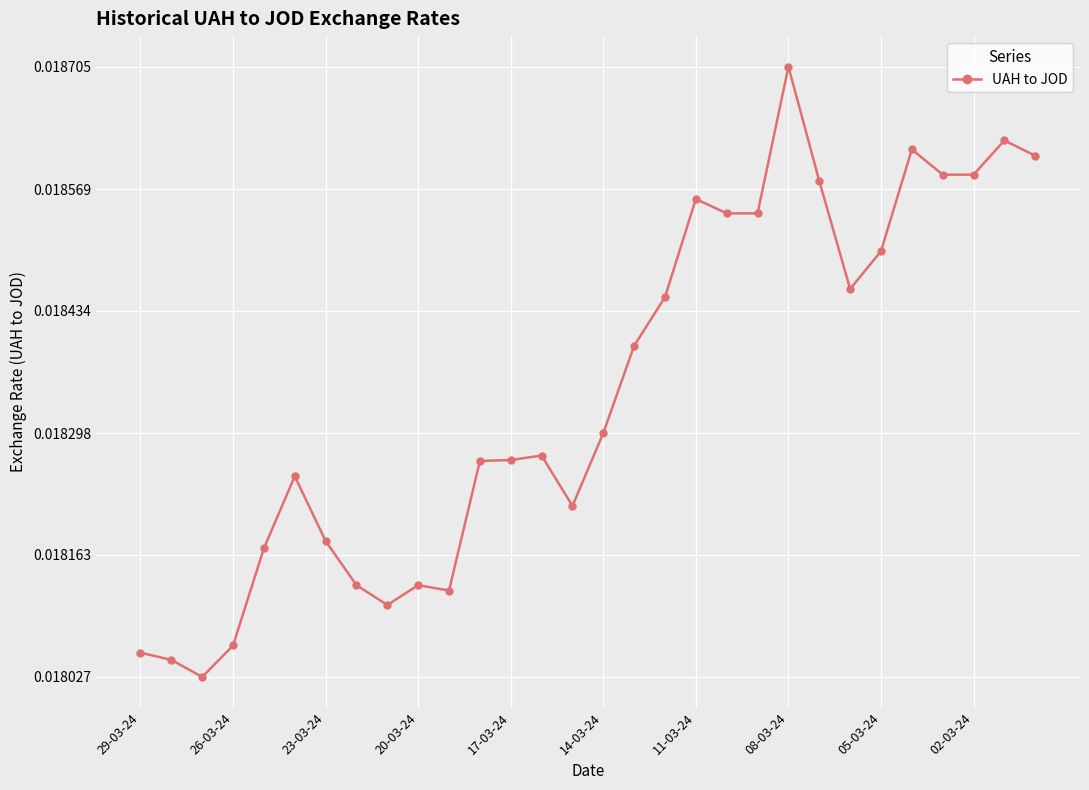

How many values are between 0 and 1?

30